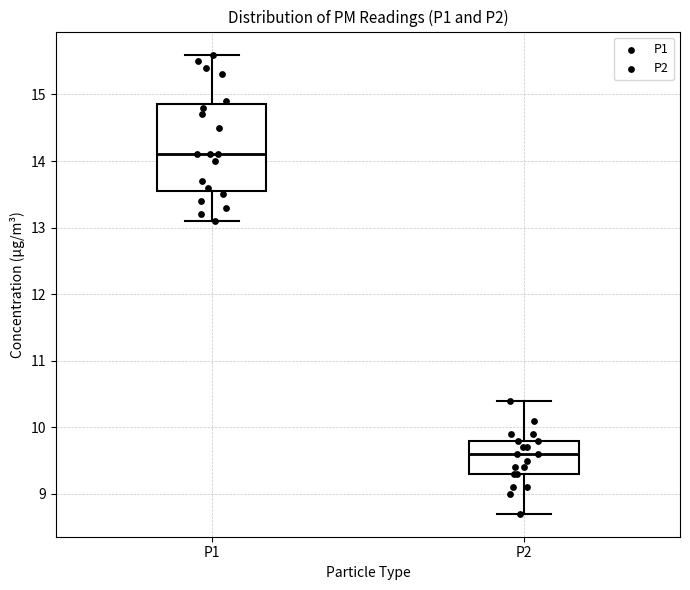

Reading left to right, transcribe this box plot: for each box, give where its median line is, the range the box spans, and where its two whiskers end, as read against the y-axis. The values are not printed on the chart, so give them approximately, as read against the axis.

P1: median 14.1, box 13.6 to 14.9, whiskers 13.1 to 15.6
P2: median 9.6, box 9.3 to 9.8, whiskers 8.7 to 10.4